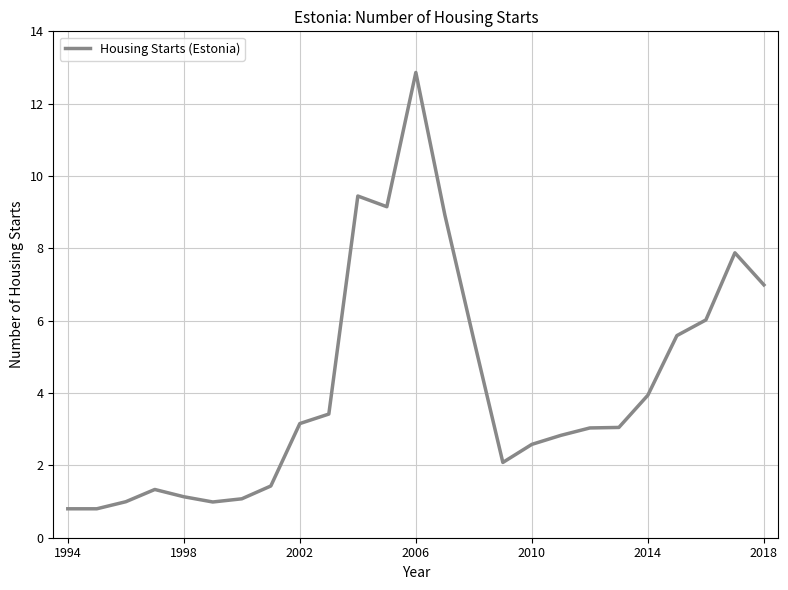

What is the smallest value displayed?

0.8